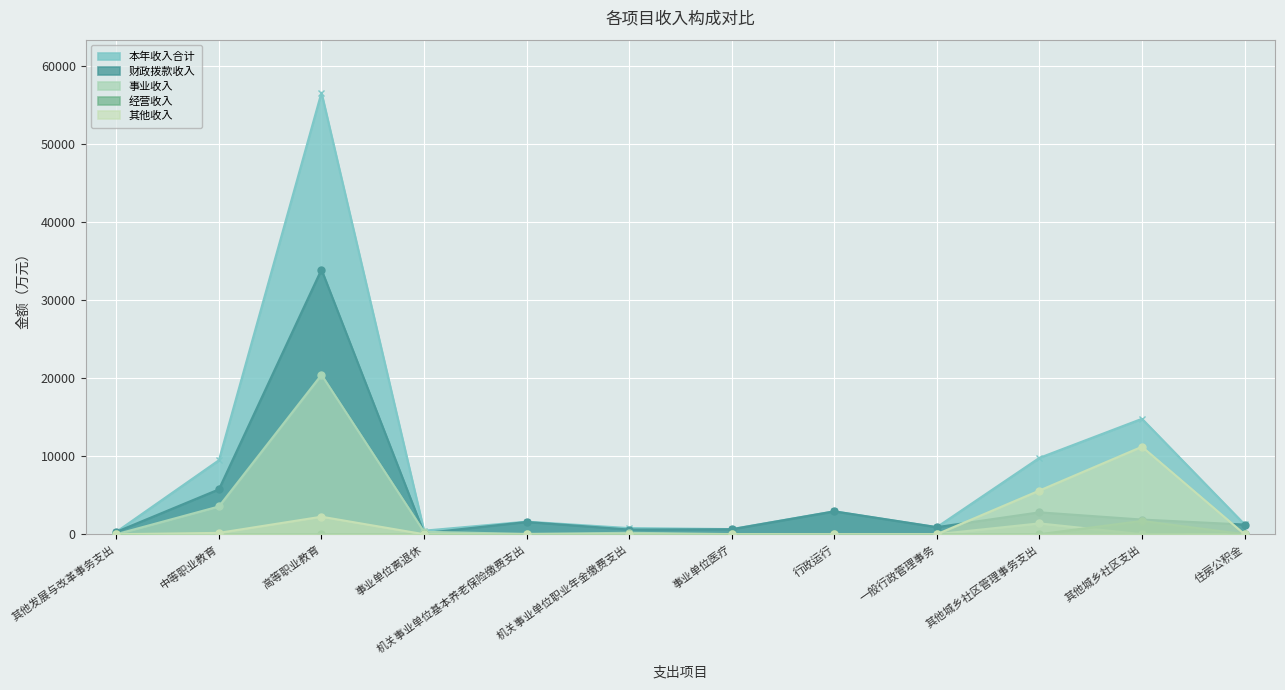

What is the average value of the 其他收入 series?

1603.2